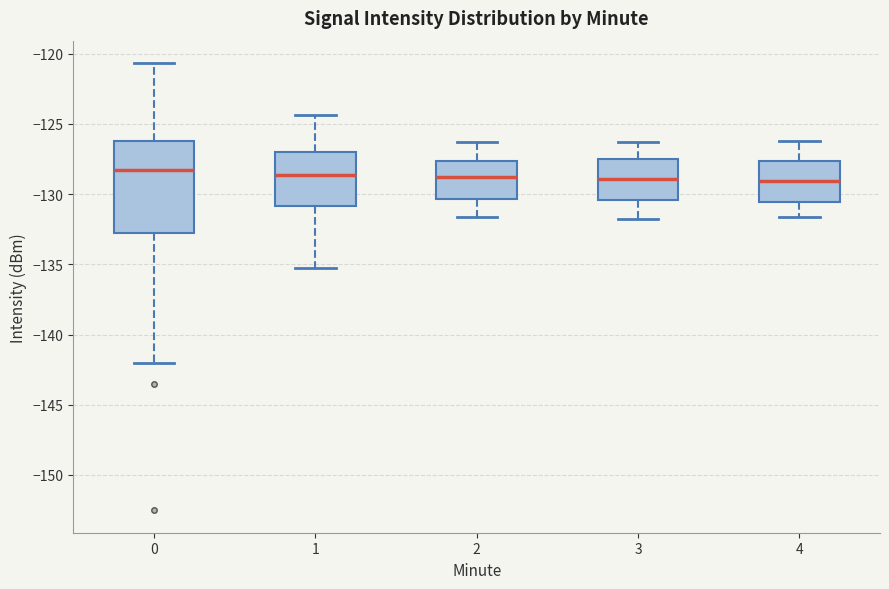

Comparing the boxes themselves (not the whiskers), which one is the tallest?

0